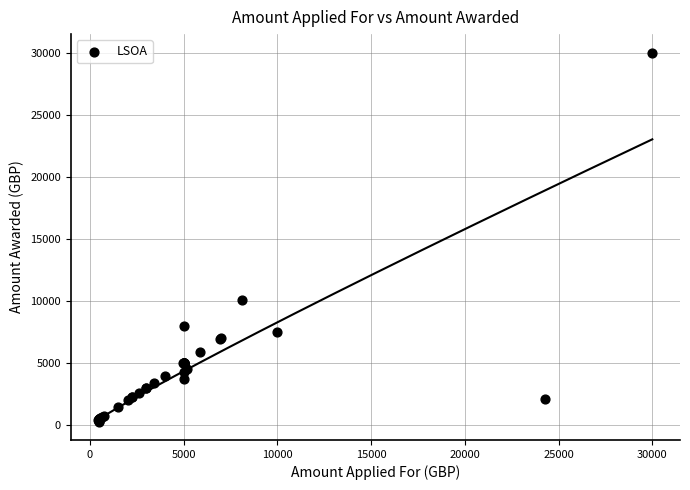

What Y value in the scatter plot is closest to 15150?

10106.0